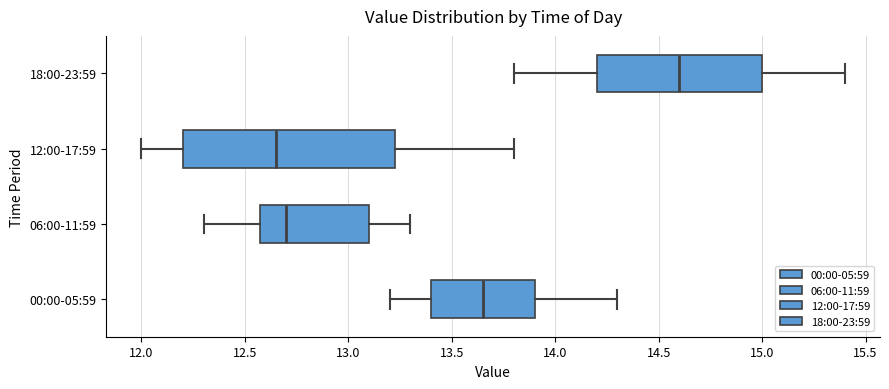

Where does the left whisker of the box for 18:00-23:59 end on the x-axis? The values are not printed on the chart, so give them approximately, as read against the axis.

13.80